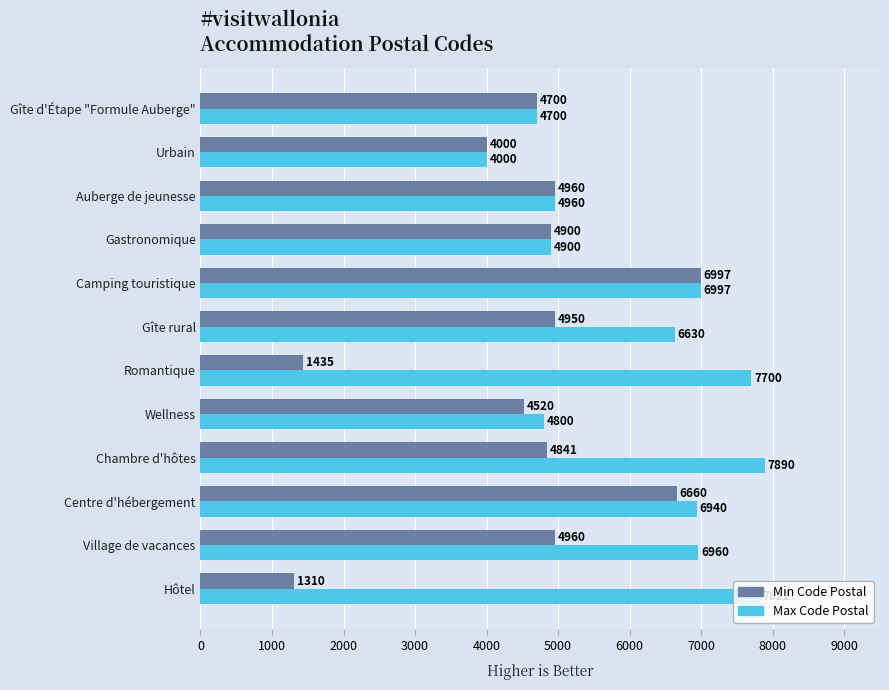

At which label is Min Code Postal closest to 4153?

Urbain